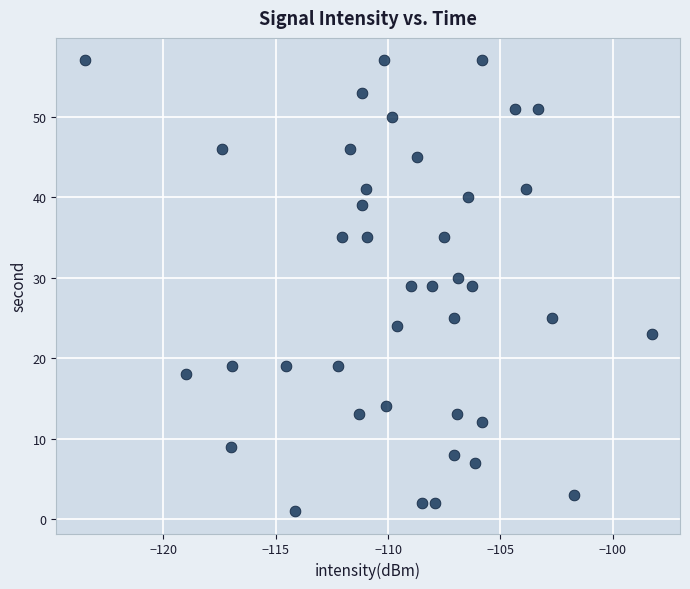

What is the range of Y values (max minus min)?

56